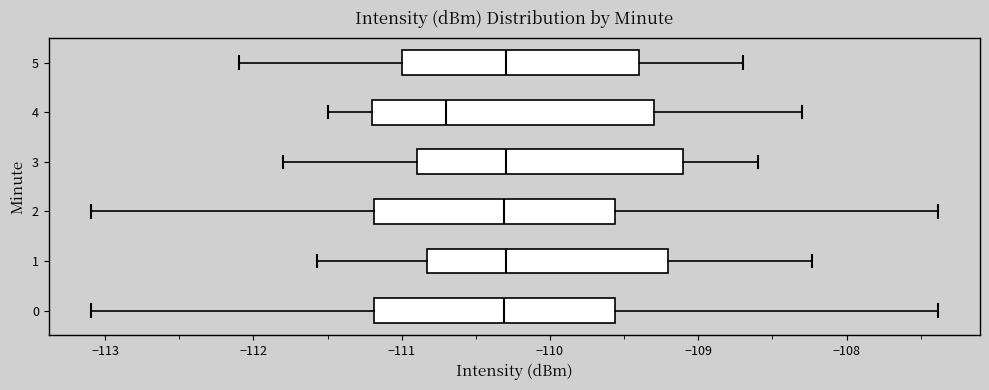

Where does the median line of the box at y = 2 sit on the x-axis? The values are not printed on the chart, so give them approximately, as read against the axis.

-110.3